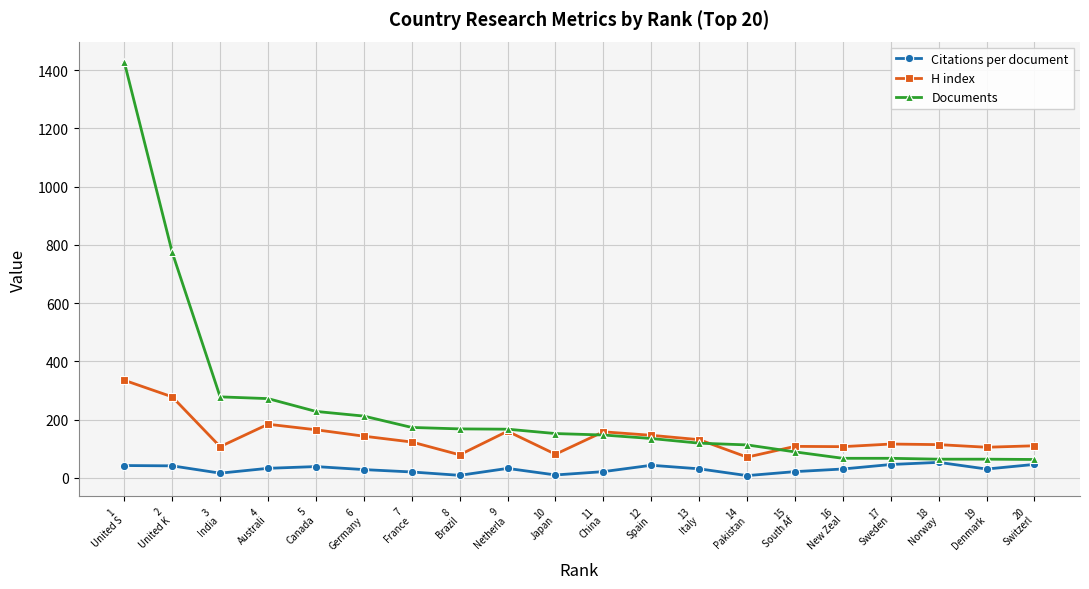

What is the maximum value shown in the chart?

1427.0